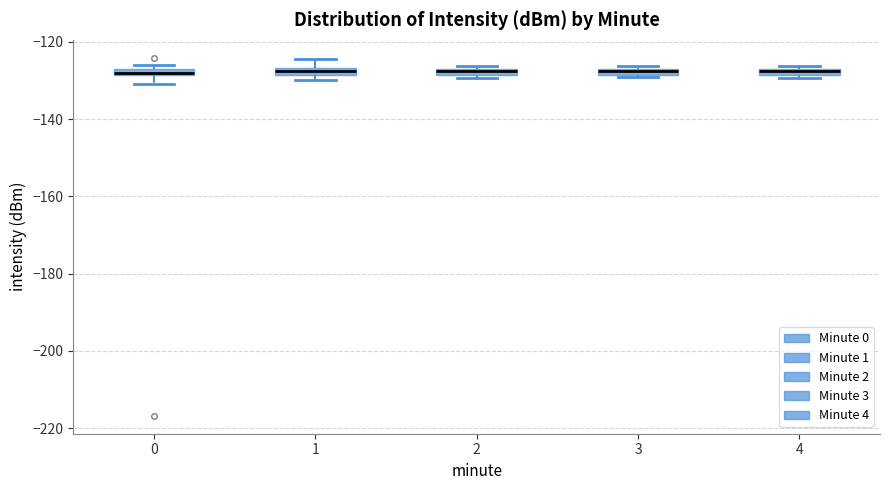

Where does the lower whisker of the box at x = 0 end on the y-axis? The values are not printed on the chart, so give them approximately, as read against the axis.

-130